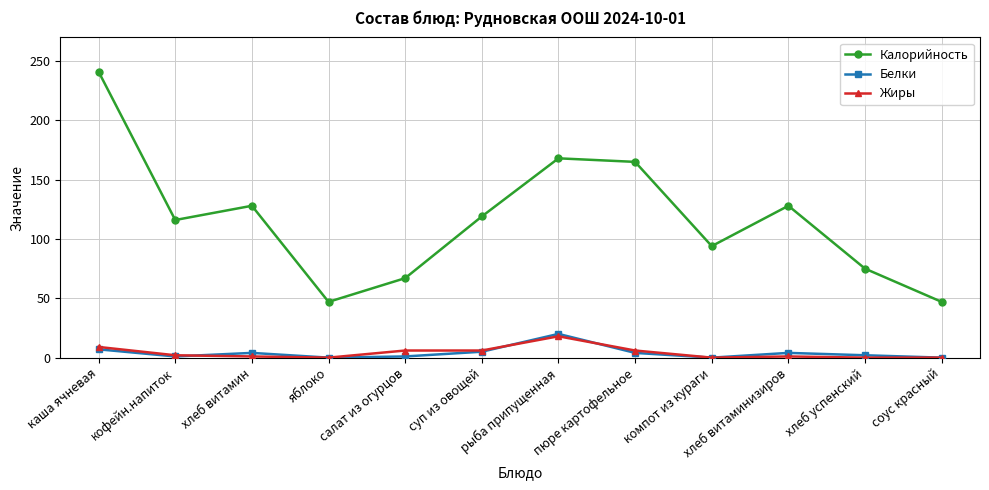

What is the value of the Калорийность point at the 12th from the left?

47